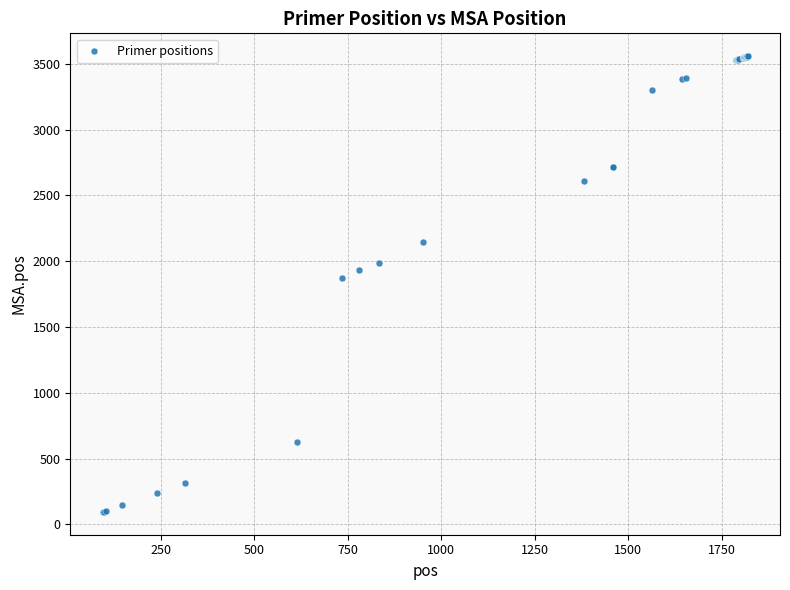

What Y value in the scatter plot is closest to 1826?

1873